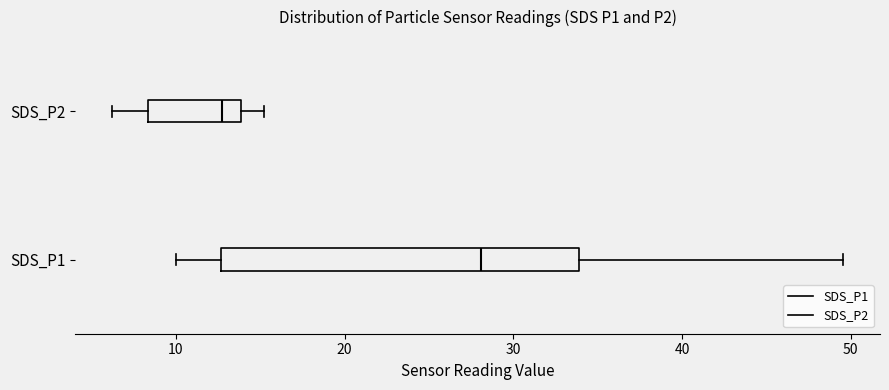

Which box has the furthest to the left median line?

SDS_P2